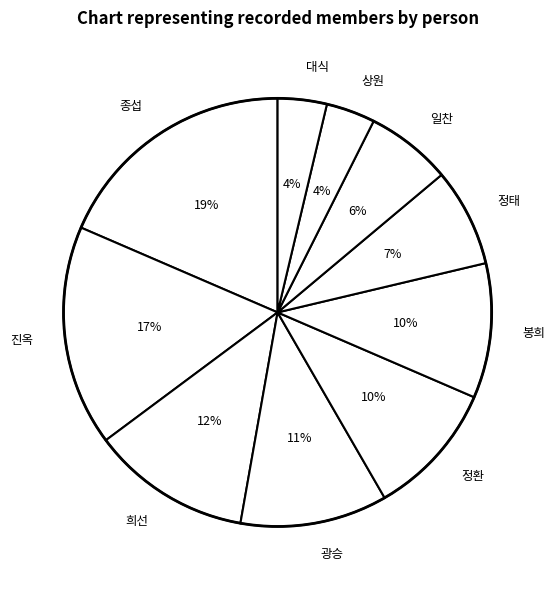

Which category has the biggest portion of the pie?

종섭